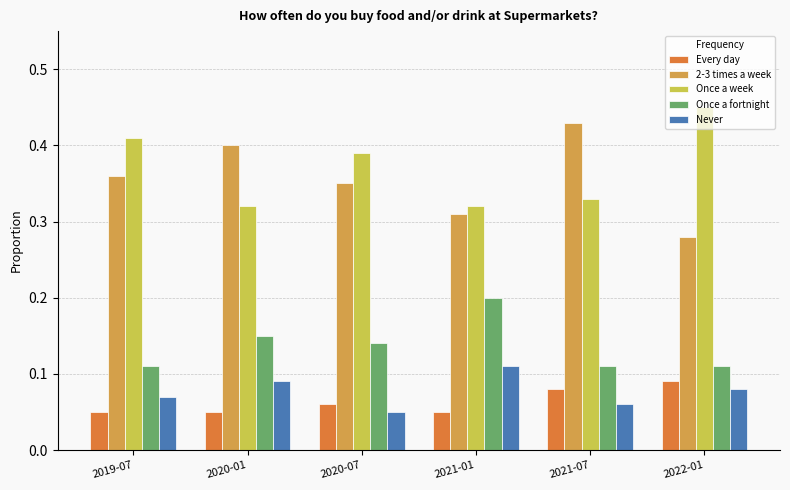

What is the approximate value of Once a fortnight at 2021-01?

0.2